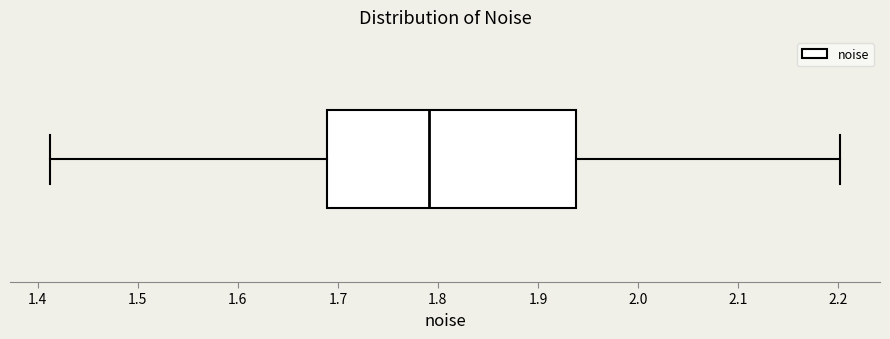

Where is the right edge of the box on the x-axis? The values are not printed on the chart, so give them approximately, as read against the axis.

1.94